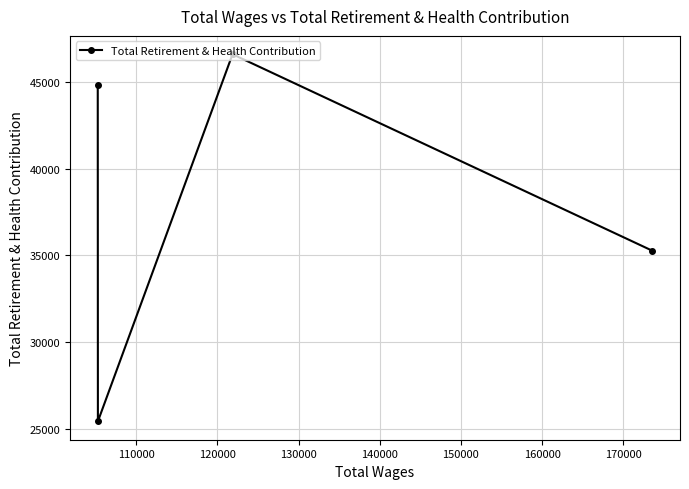

What is the difference between the second highest and minimum values?

19440